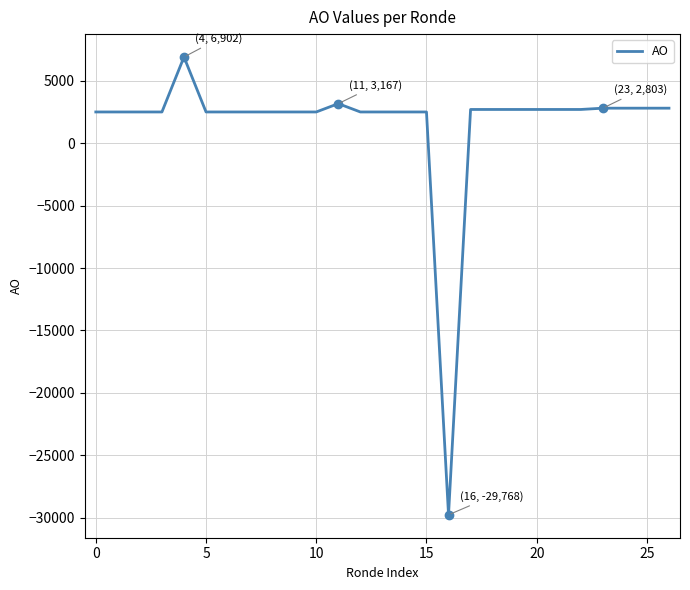

How many values are below zero?

1